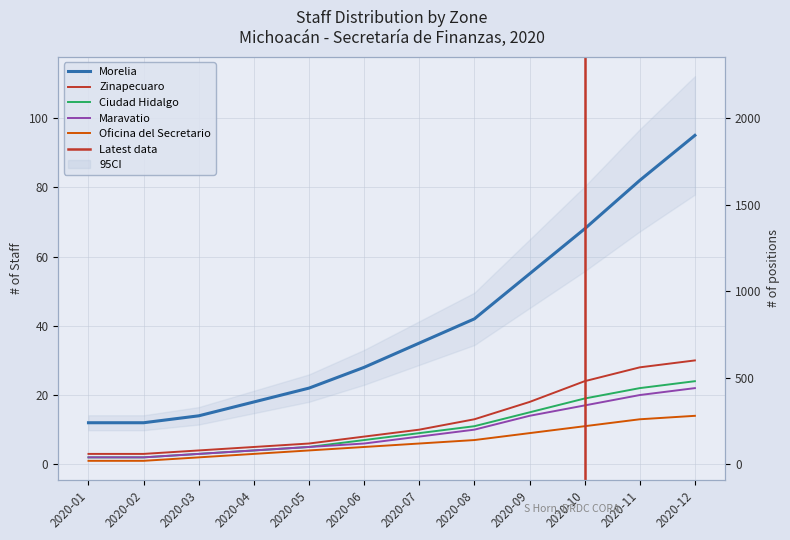

True or false: Morelia and Zinapecuaro intersect in this chart.

False